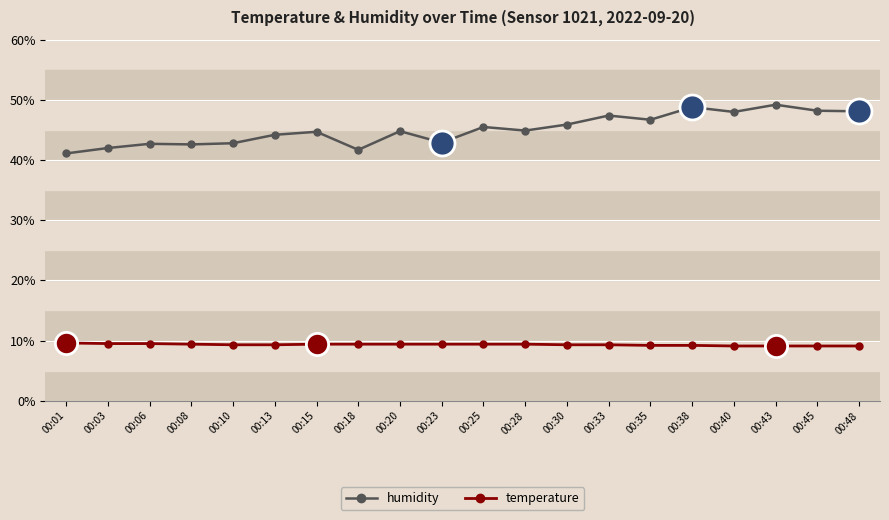

True or false: humidity has more than 2 points higher than both neighbors.

True